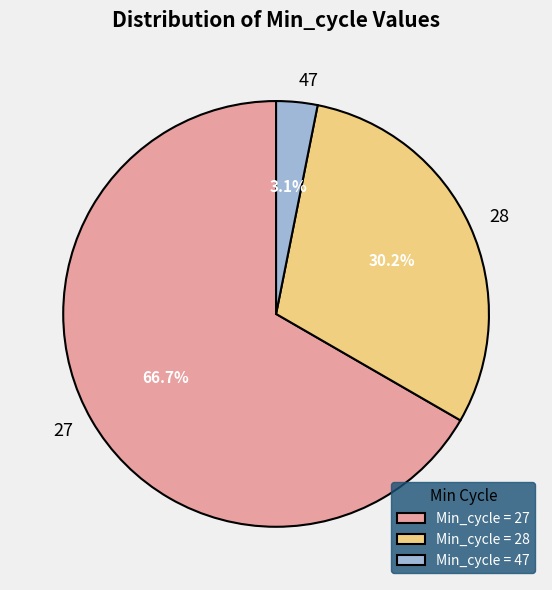

How many slices are in this pie chart?

3